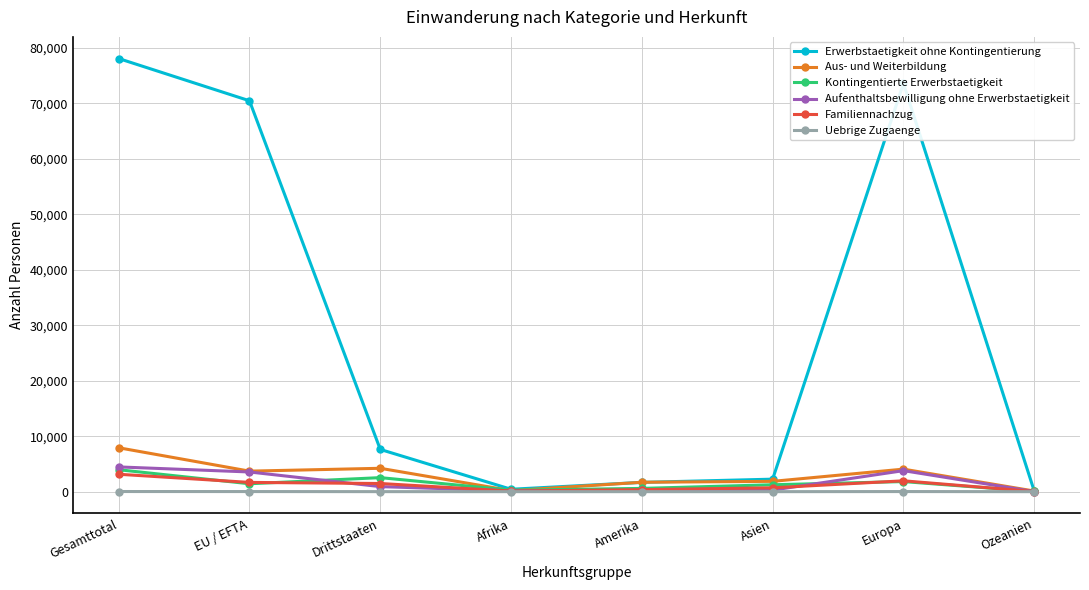

True or false: Uebrige Zugaenge has more than 0 interior local peaks.

True